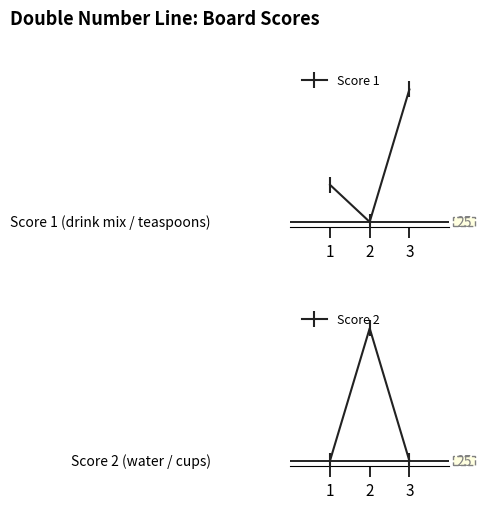

What are all the series names shown in the legend?

Score 1, Score 2